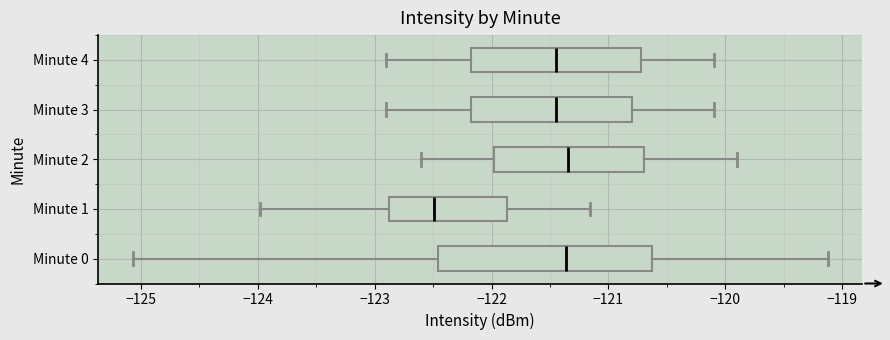

Which box is the widest, from its left edge to its right edge?

Minute 0